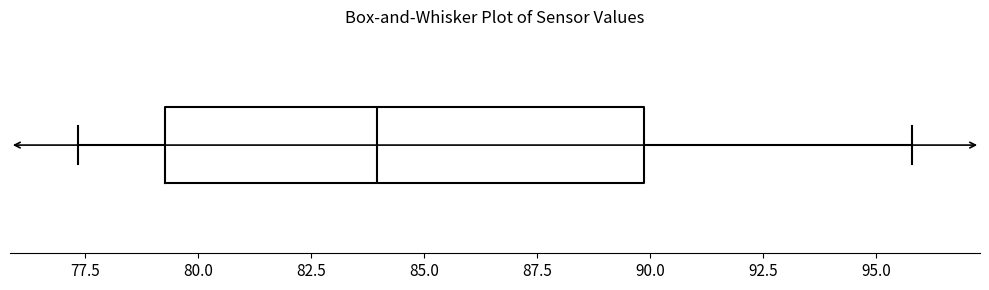

Read this box plot against the x-axis: the position of the median line, the range covered by the box, and the ends of both whiskers. The values are not printed on the chart, so give them approximately, as read against the axis.

median 84.0, box 79.5 to 90.0, whiskers 77.5 to 96.0